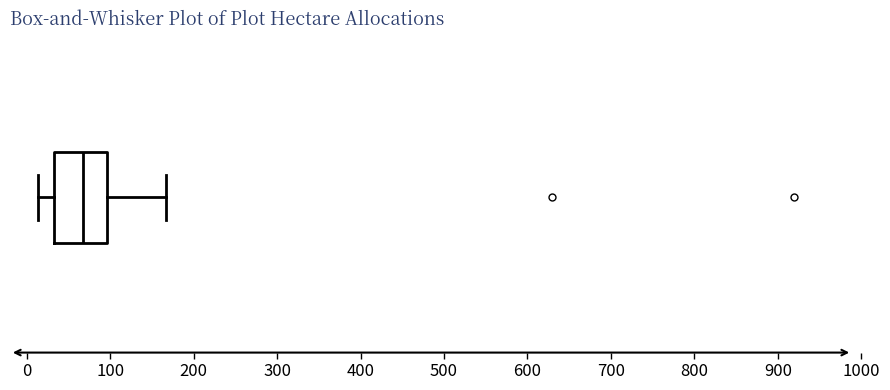

Read this box plot against the x-axis: the position of the median line, the range covered by the box, and the ends of both whiskers. The values are not printed on the chart, so give them approximately, as read against the axis.

median 70, box 30 to 100, whiskers 10 to 170